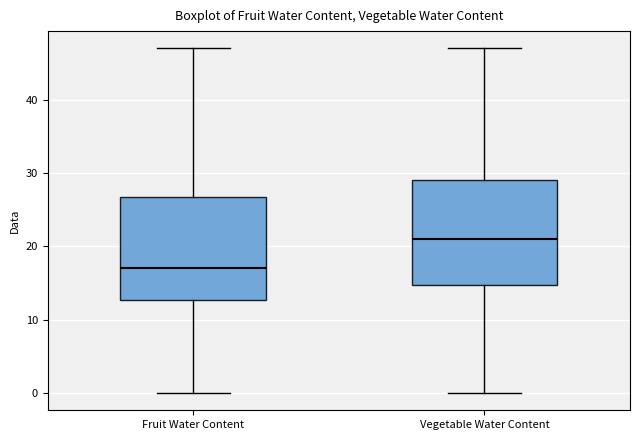

Reading left to right, read every box against the y-axis: the position of its median line, the range the box covers, and the ends of its whiskers. The values are not printed on the chart, so give them approximately, as read against the axis.

Fruit Water Content: median 17, box 13 to 27, whiskers 0 to 47
Vegetable Water Content: median 21, box 15 to 29, whiskers 0 to 47